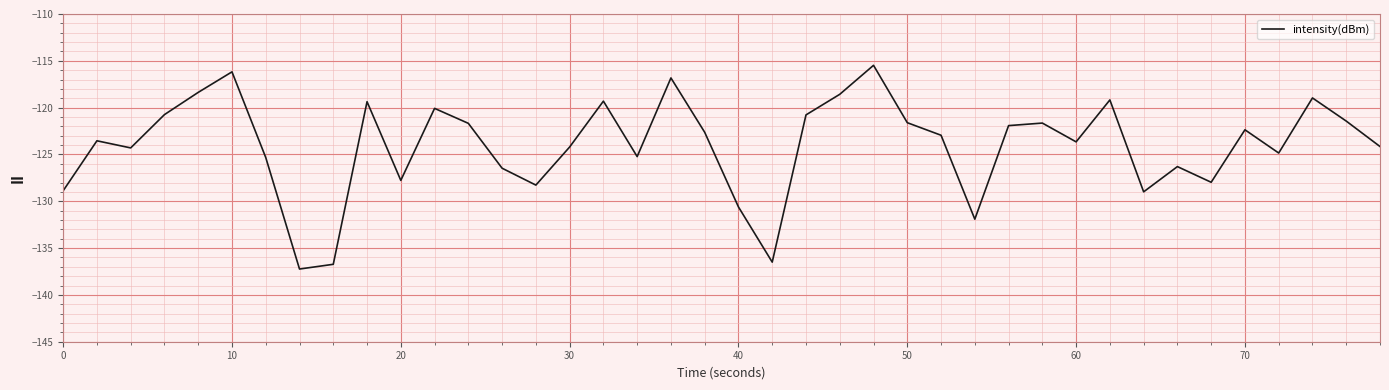

What is the smallest value displayed?

-137.2